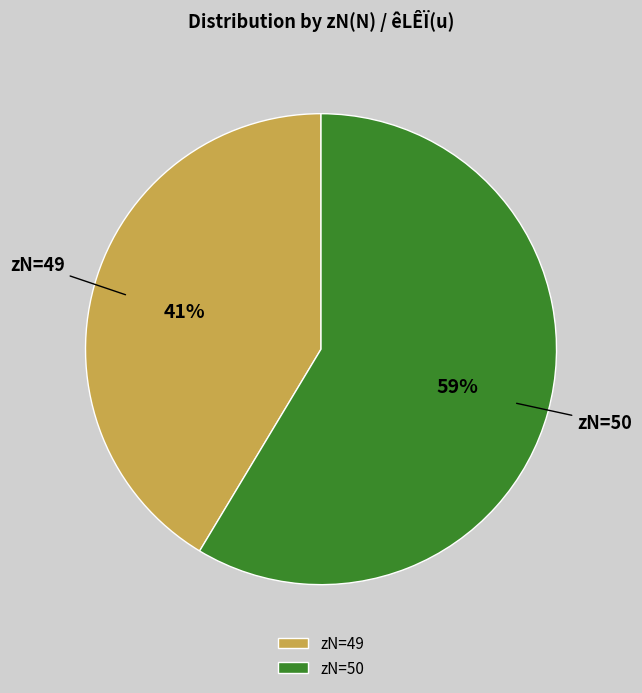

What percentage is the zN=49 slice, to the nearest percent?

41%